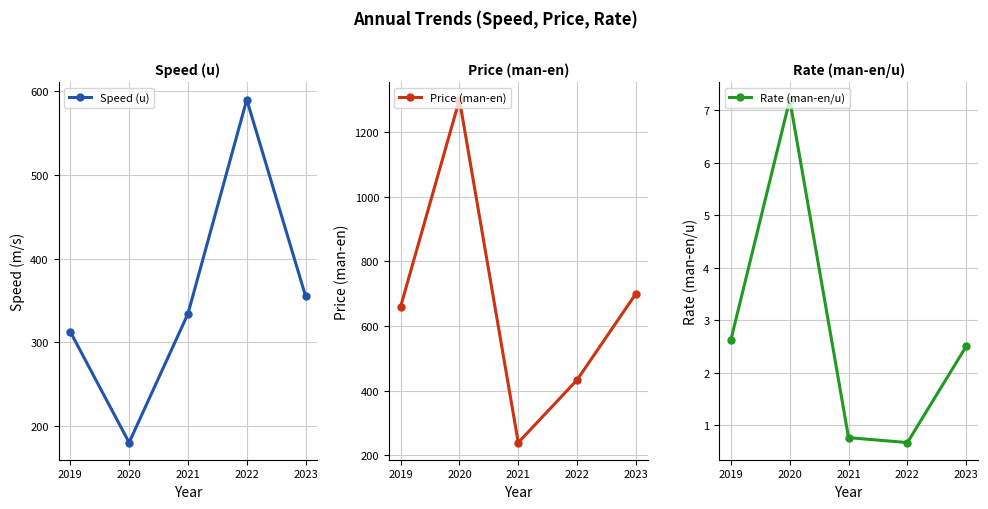

Rank the categories by Speed (u) value from lowest to highest.

2020, 2019, 2021, 2023, 2022